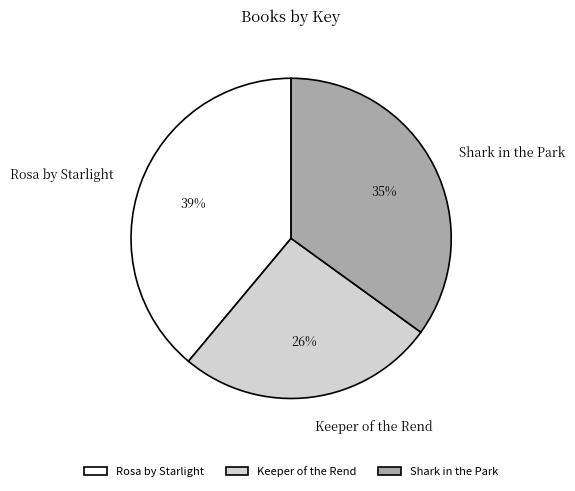

Which slice is the smallest?

Keeper of the Rend